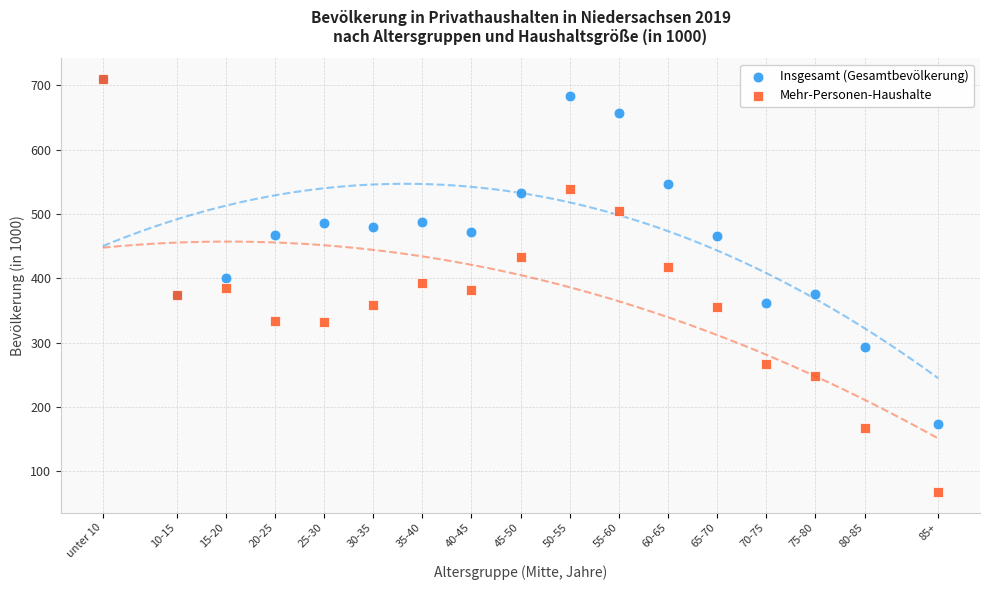

What are all the series names shown in the legend?

Insgesamt (Gesamtbevölkerung), Mehr-Personen-Haushalte